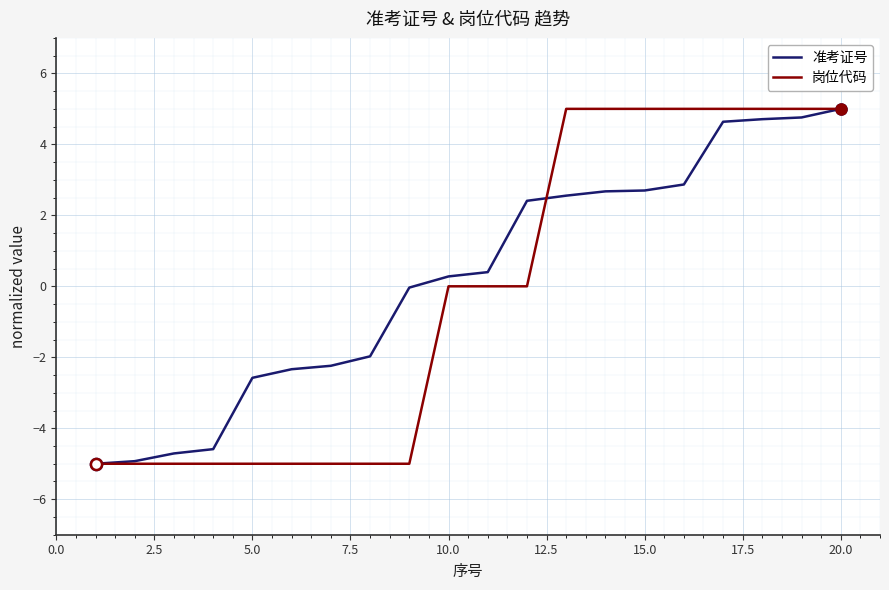

How many lines are shown in the chart?

2